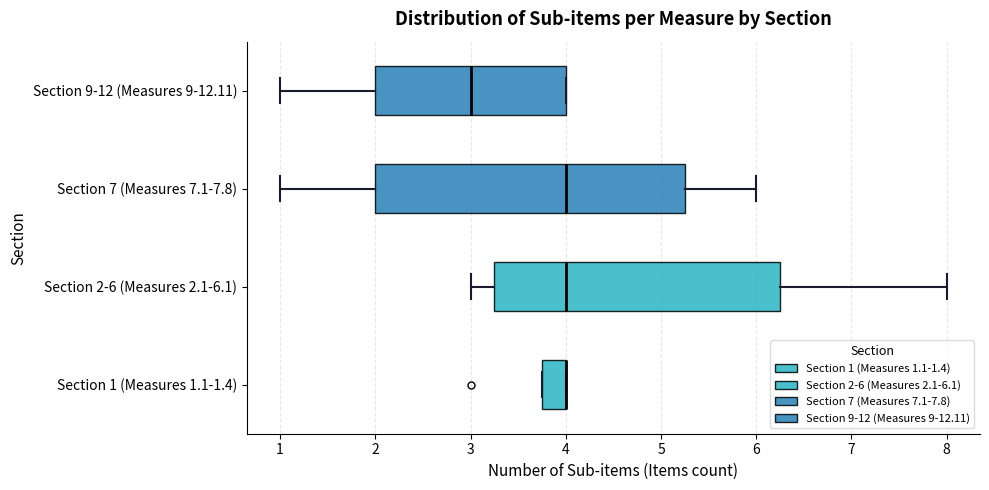

Reading bottom to top, read every box against the x-axis: the position of its median line, the range the box covers, and the ends of its whiskers. The values are not printed on the chart, so give them approximately, as read against the axis.

Section 1 (Measures 1.1-1.4): median 4.0 (drawn on the box's right edge), box 3.8 to 4.0, whiskers 3.8 to 4.0
Section 2-6 (Measures 2.1-6.1): median 4.0, box 3.3 to 6.3, whiskers 3.0 to 8.0
Section 7 (Measures 7.1-7.8): median 4.0, box 2.0 to 5.3, whiskers 1.0 to 6.0
Section 9-12 (Measures 9-12.11): median 3.0, box 2.0 to 4.0, whiskers 1.0 to 4.0